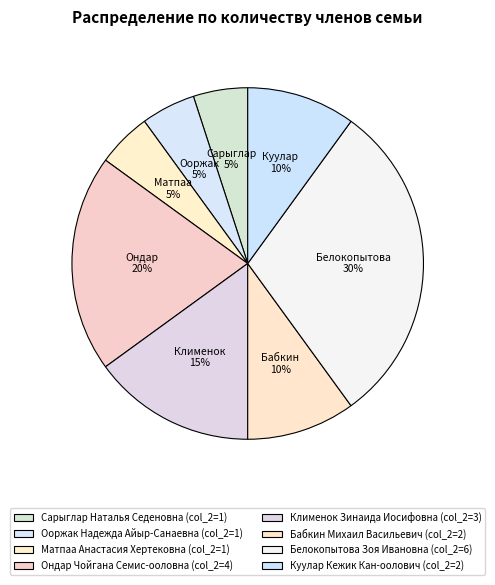

How many segments does this pie chart have?

8